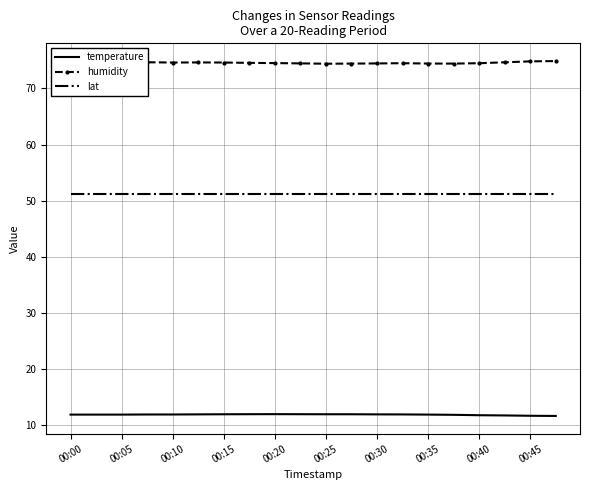

True or false: humidity and temperature cross at least once.

False